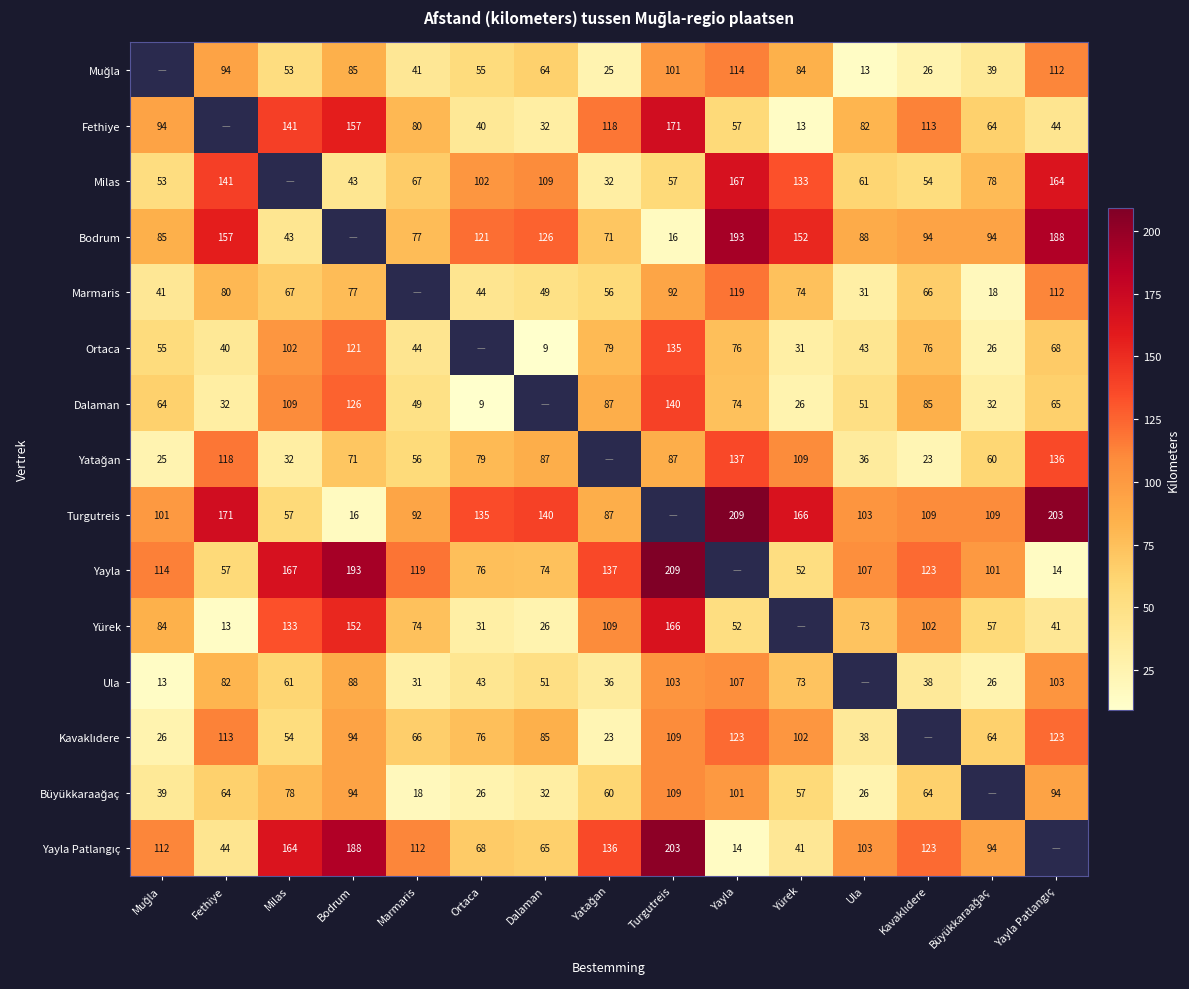

True or false: Turgutreis has a value of 57 at Dalaman.

False